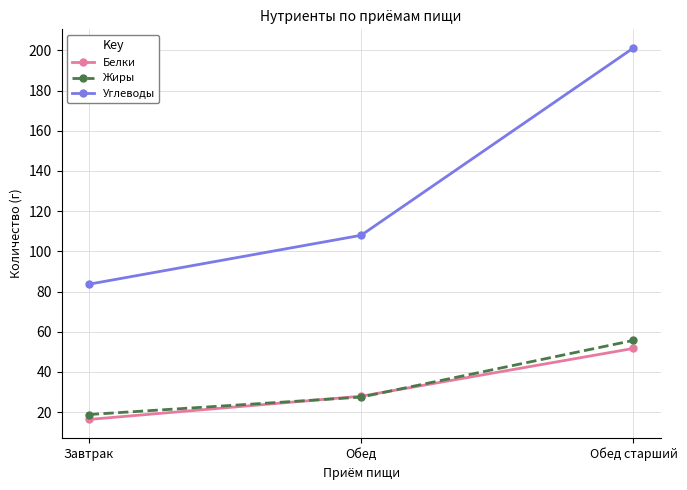

What is the maximum value for Жиры?

55.7